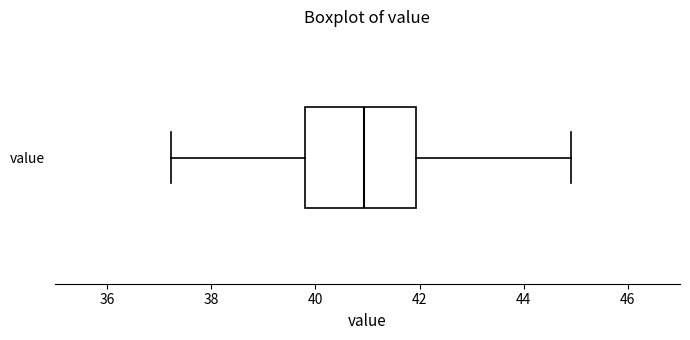

Where does the right whisker of the box for value end on the x-axis? The values are not printed on the chart, so give them approximately, as read against the axis.

45.0